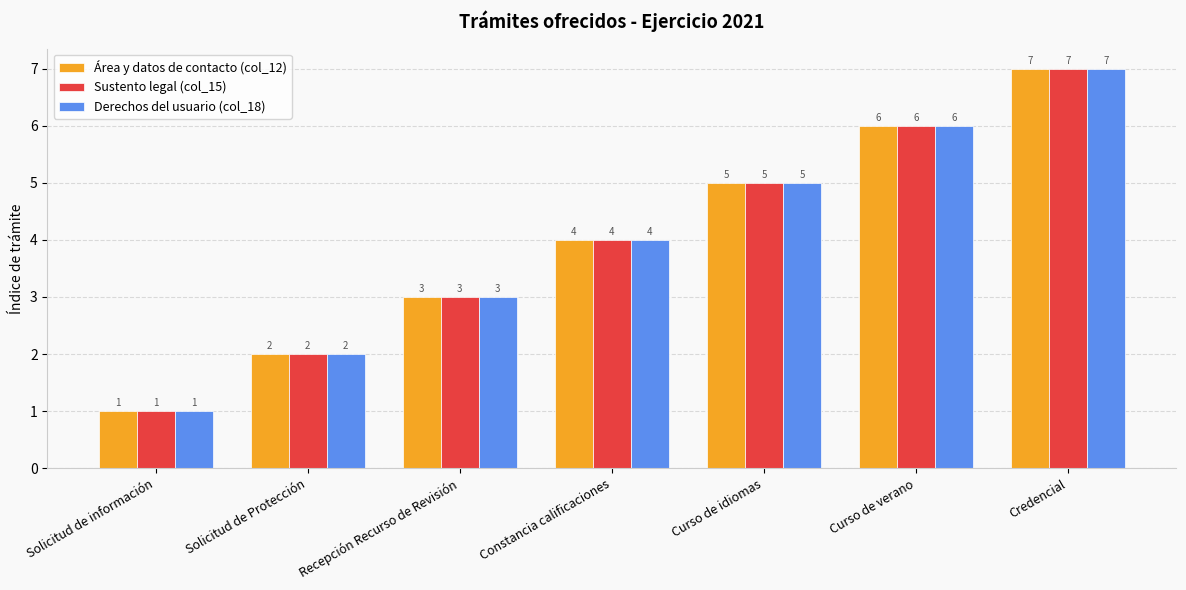

The Área y datos de contacto (col_12) series shows 11 at Credencial. True or false?

False